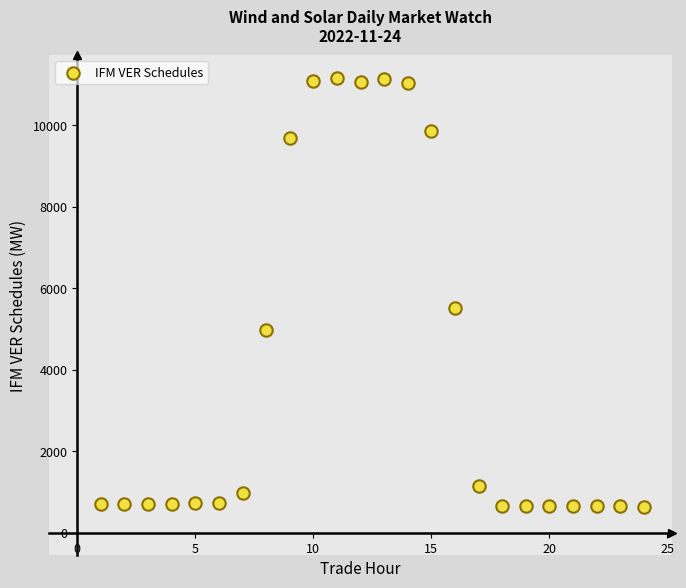

What Y value in the scatter plot is closest to 5896?

5507.8